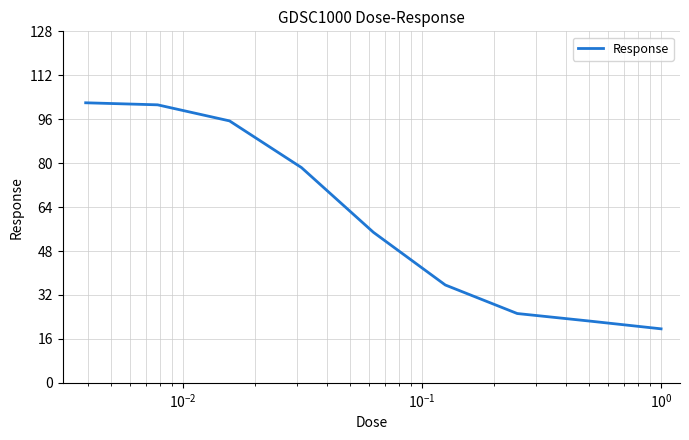

Does the chart have visible grid lines?

Yes